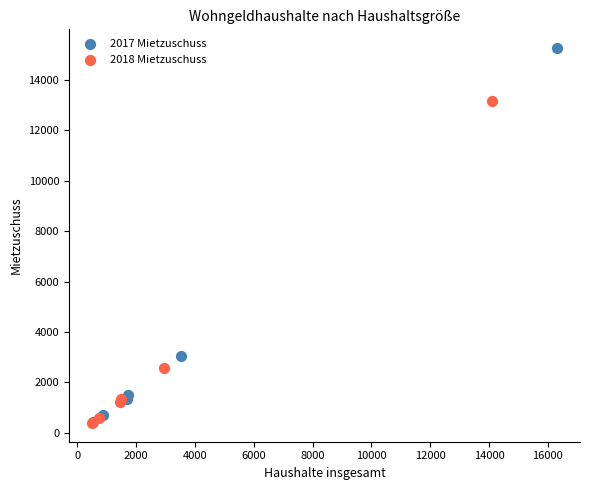

Which series contains the highest Y value?

2017 Mietzuschuss